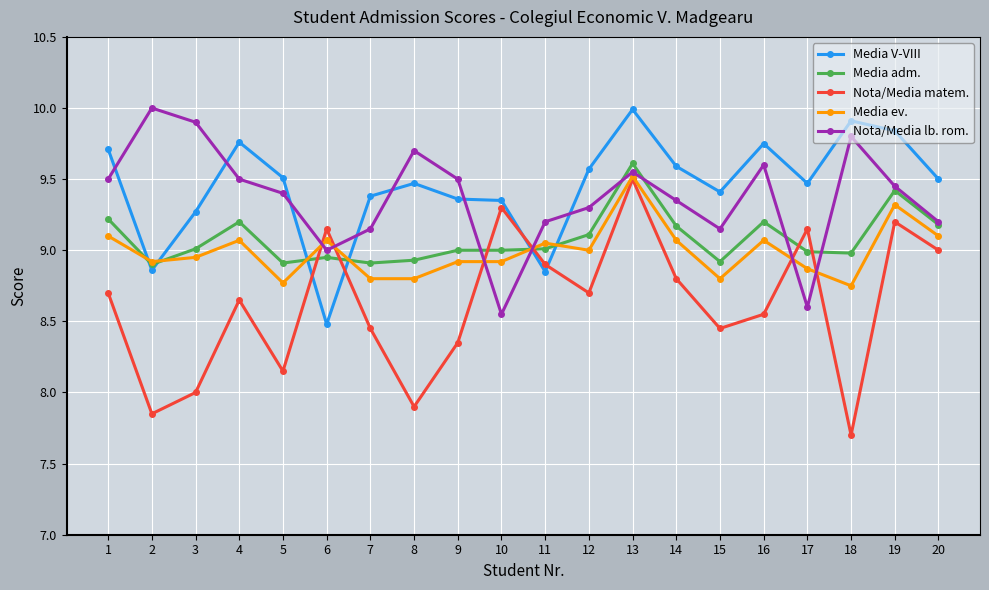

Which series has the largest range (max minus min)?

Nota/Media matem.